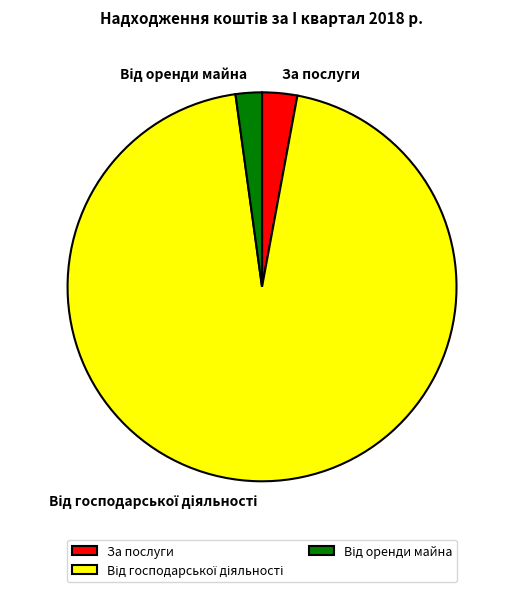

How many slices are in this pie chart?

3